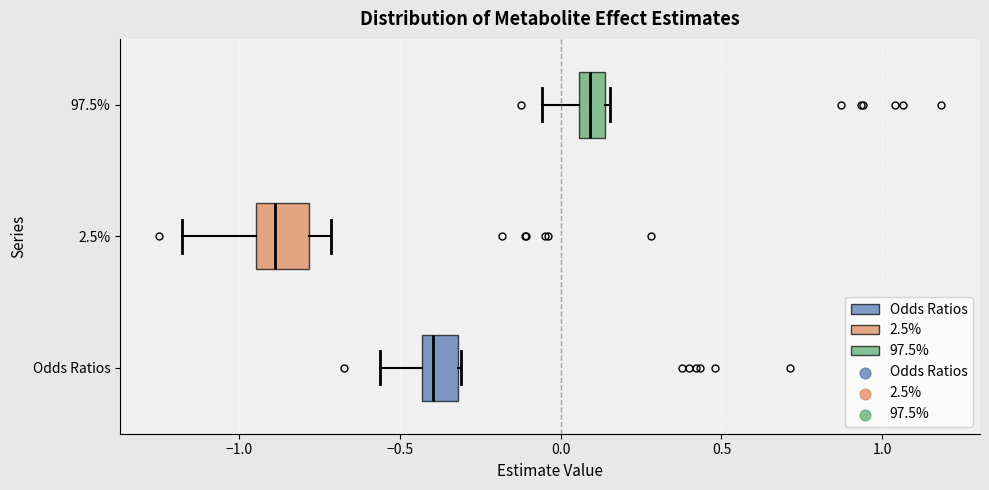

Which box has the furthest to the right median line?

97.5%